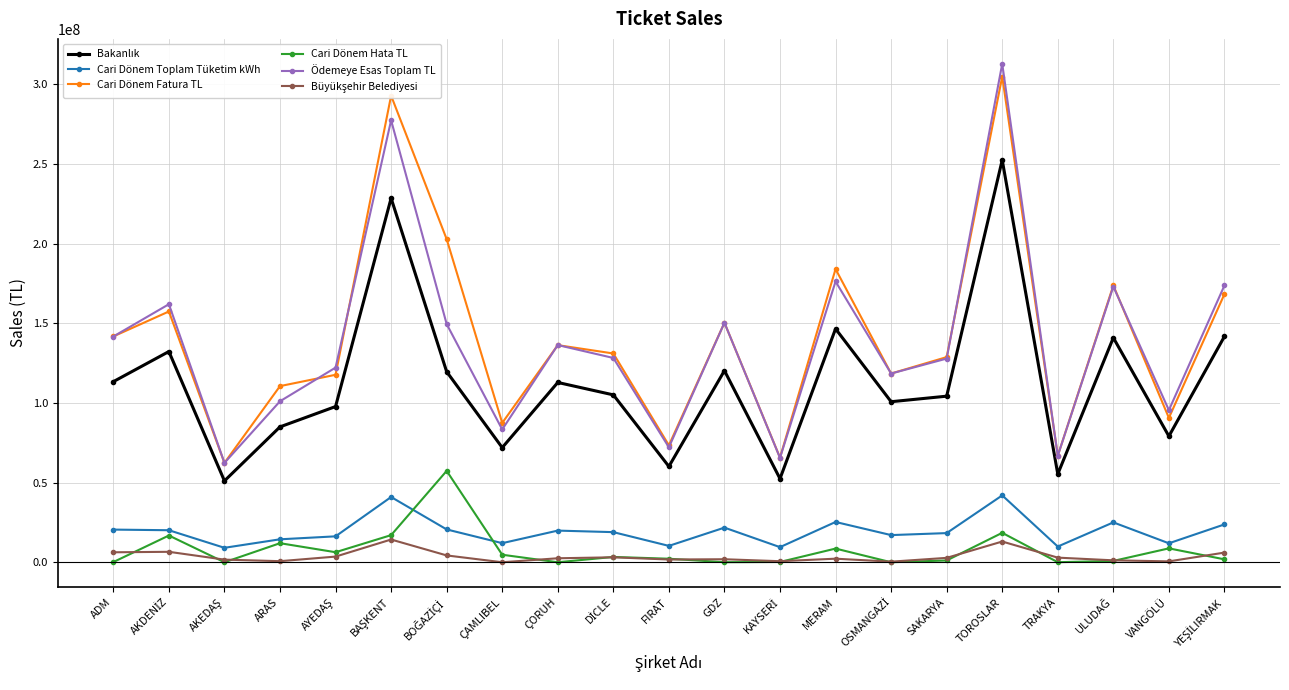

What is the sum of all Ödemeye Esas Toplam TL values?

2897327171.7